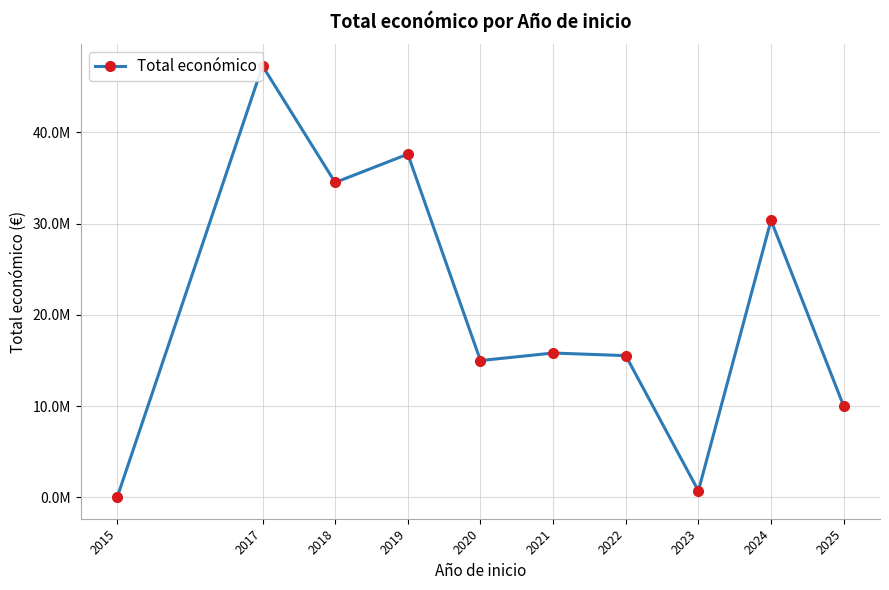

How many points are lower than both their immediate neighbors (excluding endpoints)?

3